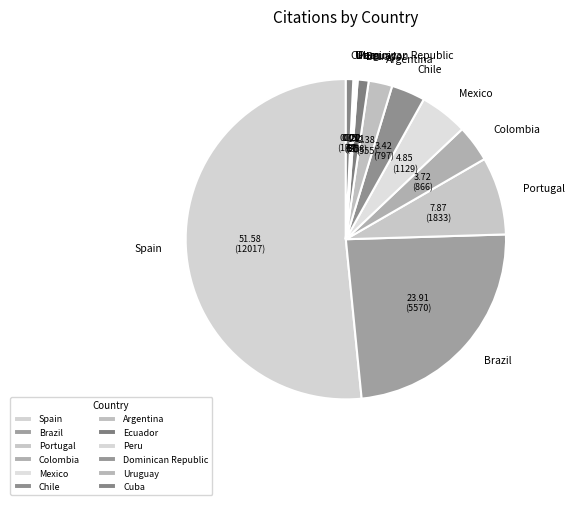

Which slice represents more than half of the pie?

Spain